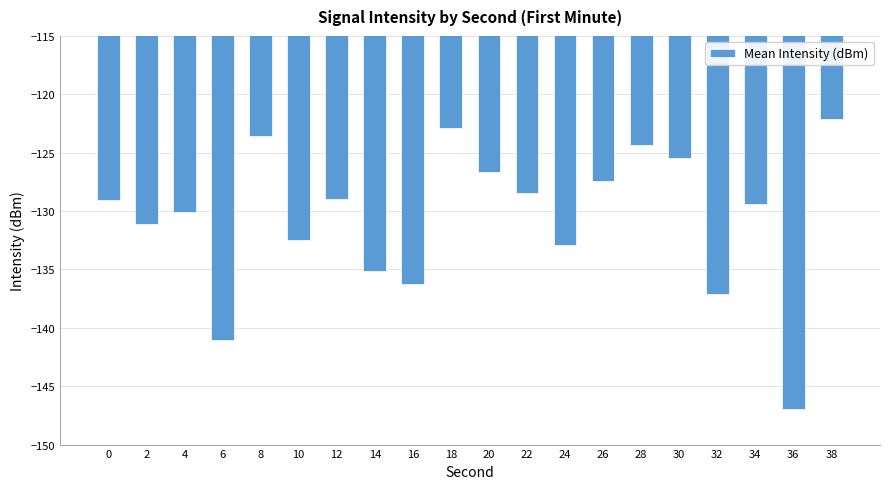

What is the difference between the maximum and second lowest values?

18.9